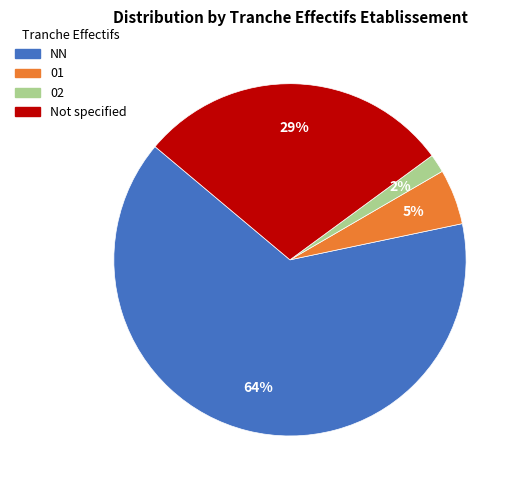

Which slice represents more than half of the pie?

NN